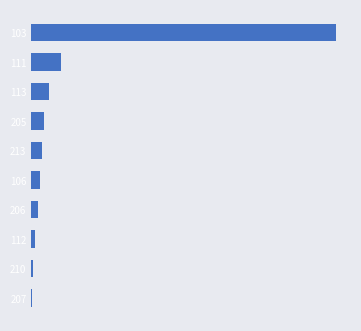

List the labels in order of value, largest first.

103, 111, 113, 205, 213, 106, 206, 112, 210, 207